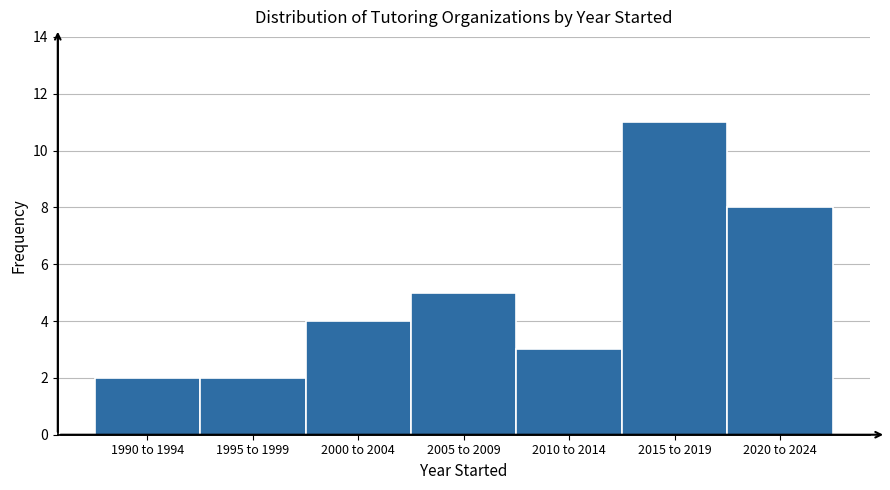

Reading left to right, what are all the values shown in this chart?

1990 to 1994=2	1995 to 1999=2	2000 to 2004=4	2005 to 2009=5	2010 to 2014=3	2015 to 2019=11	2020 to 2024=8